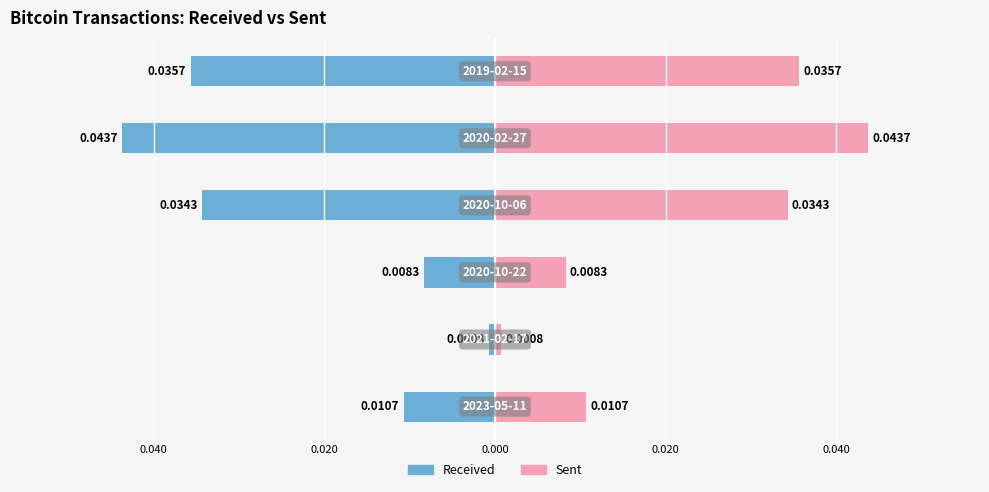

Reading left to right, what are all the values shown in this chart?

Received: 0.060=-0.0	0.040=-0.0	0.020=-0.0	0.000=-0.0	0.020=-0.0	0.040=-0.0
Sent: 0.060=0.0	0.040=0.0	0.020=0.0	0.000=0.0	0.020=0.0	0.040=0.0